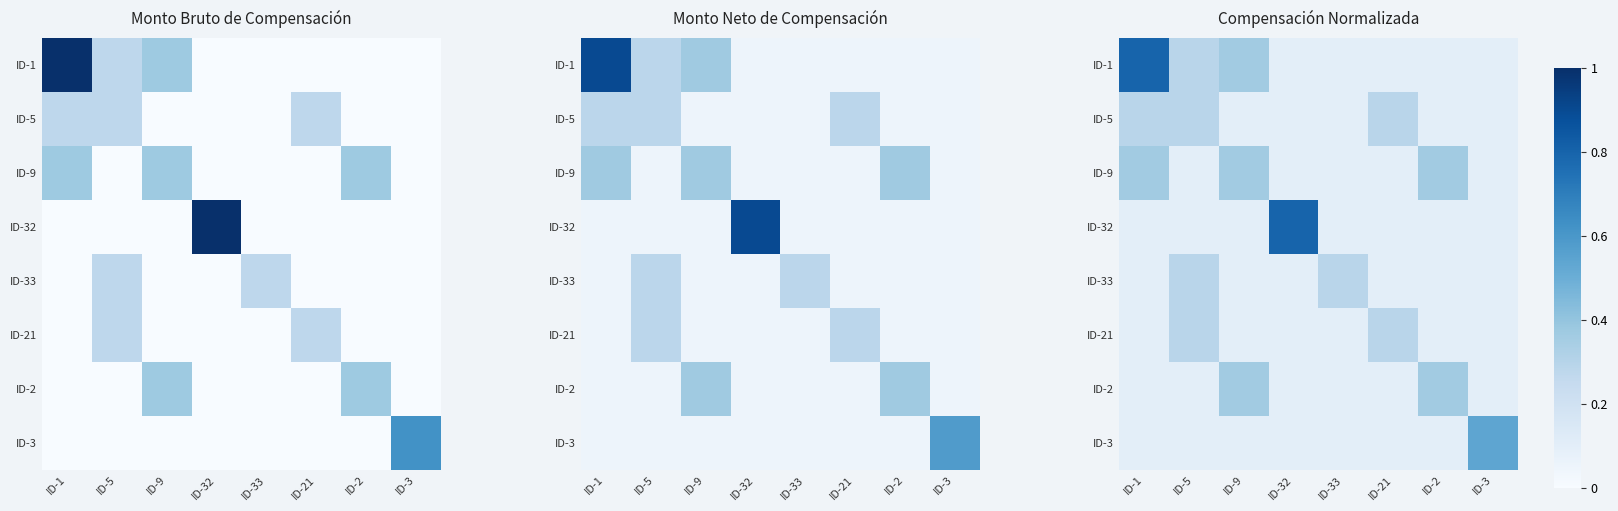

At which category does the chart reach its peak across all series?

ID-1